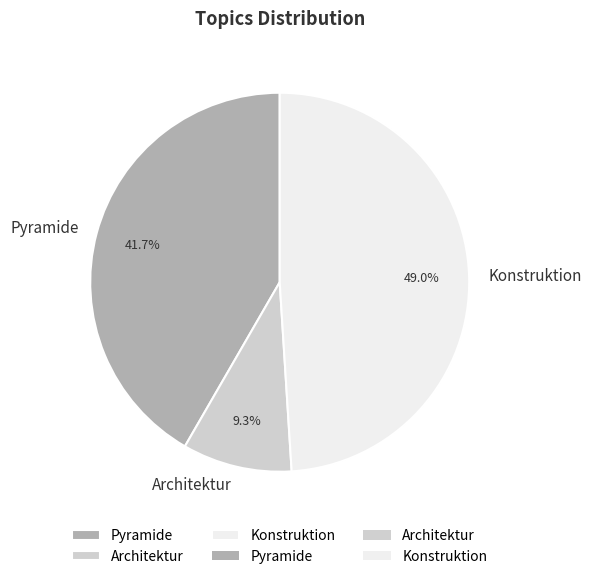

To the nearest percent, what portion does Architektur represent?

9%